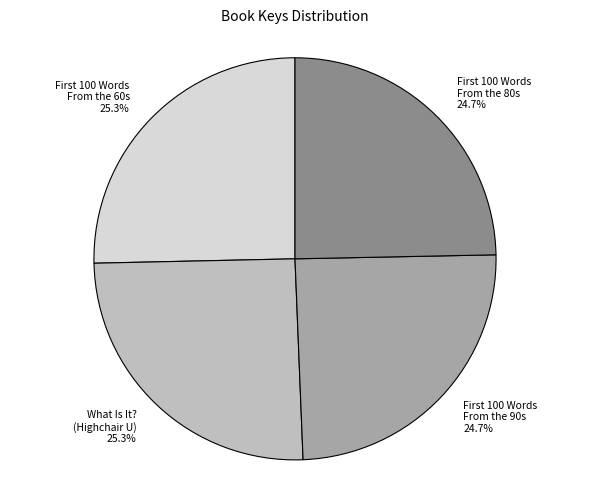

How many segments does this pie chart have?

4